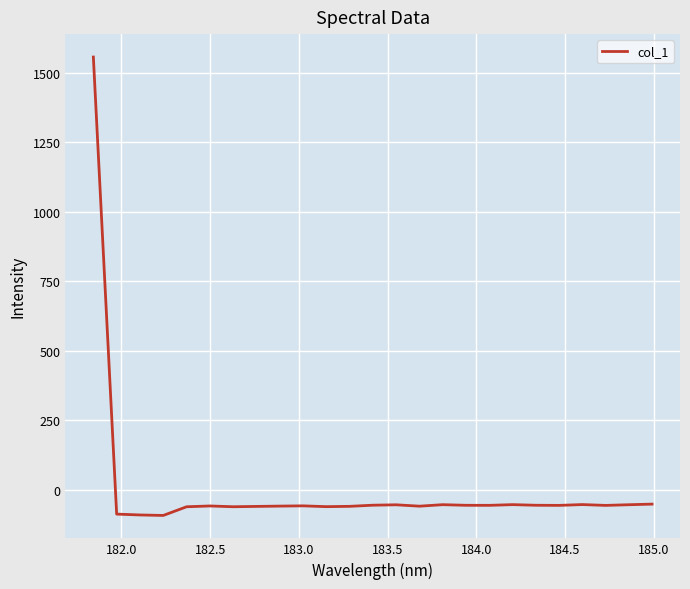

What is the difference between the maximum and minimum values?

1649.2